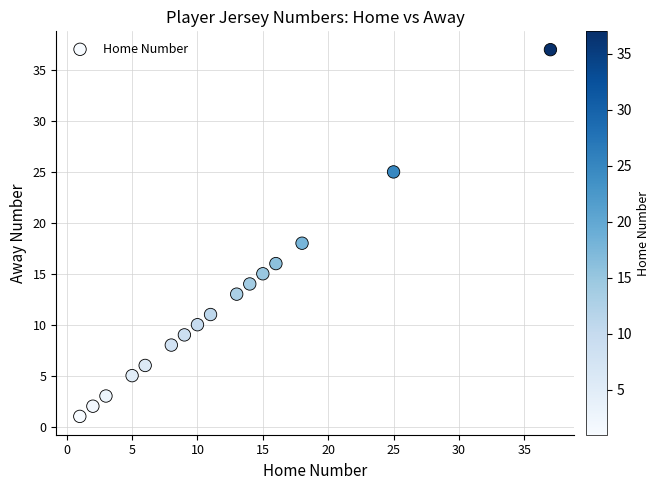

What is the range of Y values (max minus min)?

36